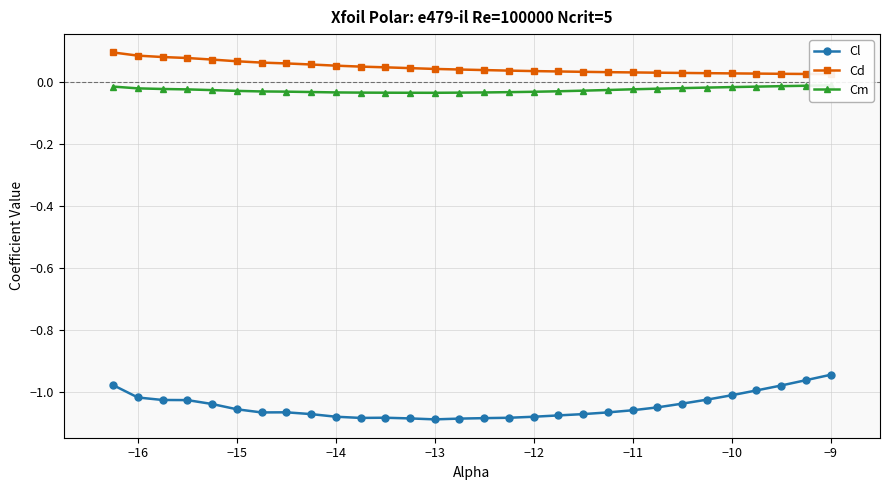

True or false: Cl has more than 0 interior local peaks.

True